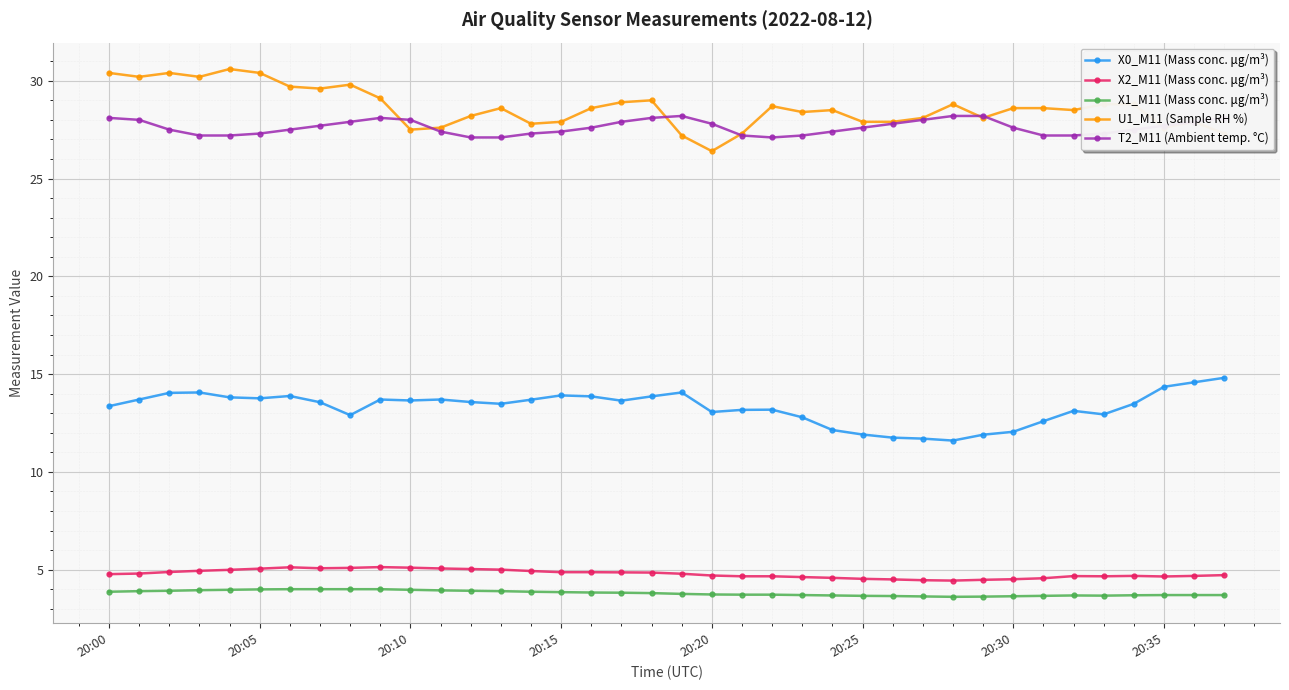

At how many categories does at least one series exceed 6?

38